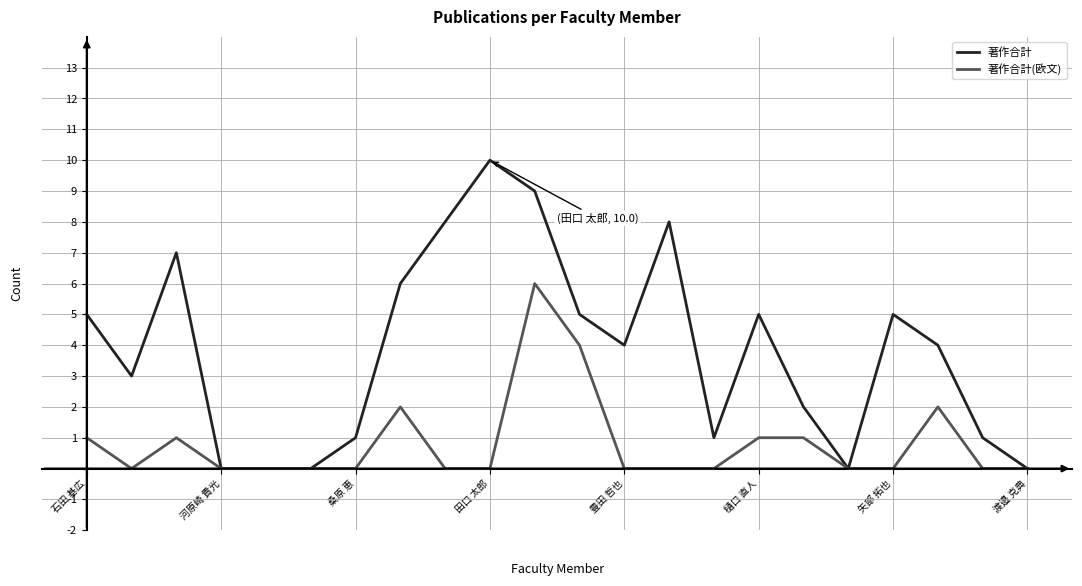

What is the maximum value for 著作合計?

10